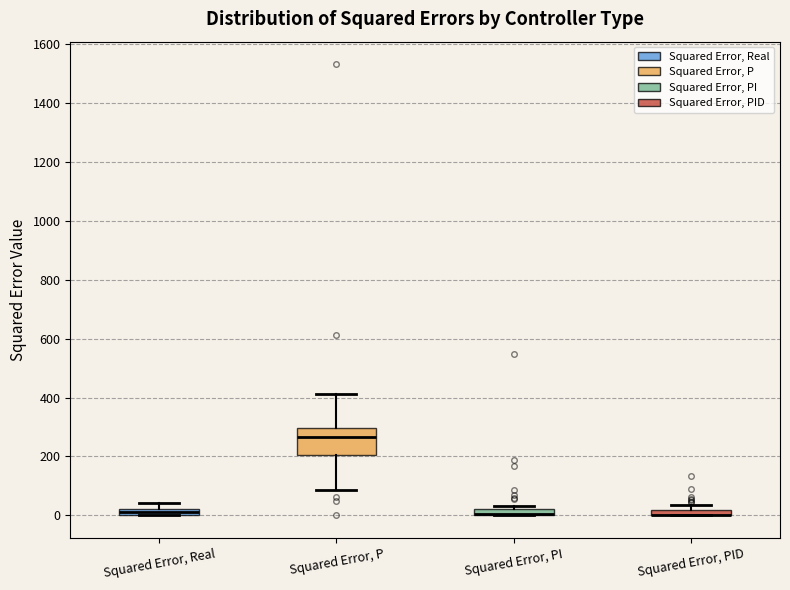

Where is the lower edge of the box for Squared Error, Real on the y-axis? The values are not printed on the chart, so give them approximately, as read against the axis.

0